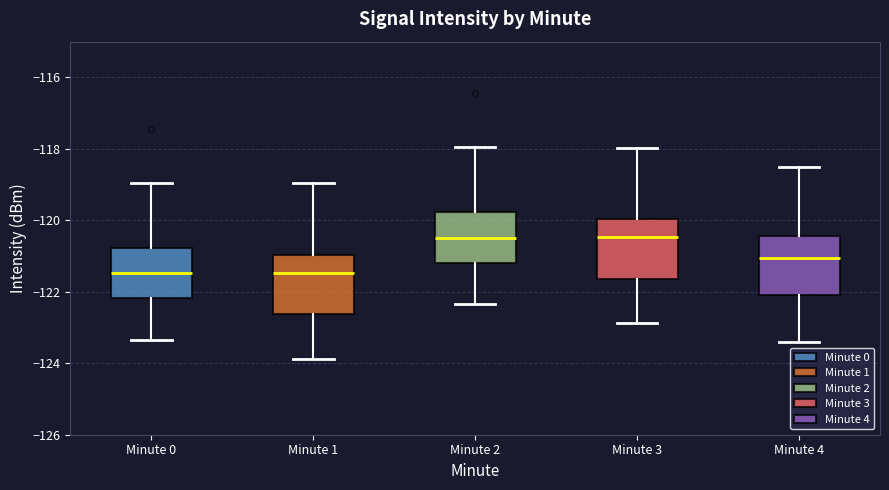

Reading left to right, transcribe this box plot: for each box, give where its median line is, the range the box spans, and where its two whiskers end, as read against the y-axis. The values are not printed on the chart, so give them approximately, as read against the axis.

Minute 0: median -121.4, box -122.2 to -120.8, whiskers -123.4 to -119.0
Minute 1: median -121.4, box -122.6 to -121.0, whiskers -123.8 to -119.0
Minute 2: median -120.4, box -121.2 to -119.8, whiskers -122.4 to -118.0
Minute 3: median -120.4, box -121.6 to -120.0, whiskers -122.8 to -118.0
Minute 4: median -121.0, box -122.0 to -120.4, whiskers -123.4 to -118.4